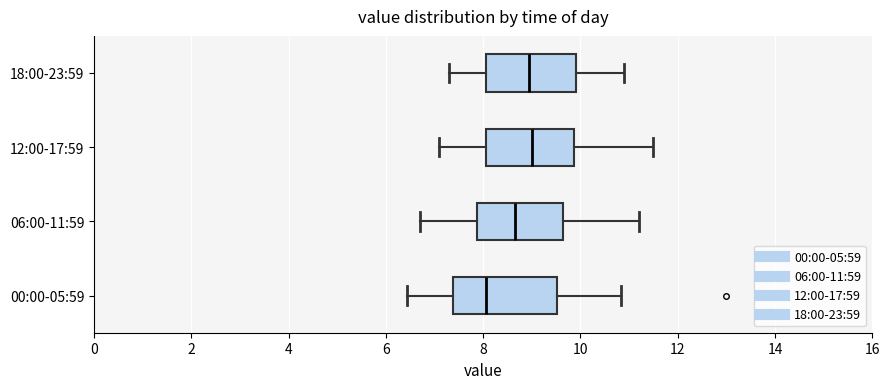

Reading bottom to top, transcribe this box plot: for each box, give where its median line is, the range the box spans, and where its two whiskers end, as read against the x-axis. The values are not printed on the chart, so give them approximately, as read against the axis.

00:00-05:59: median 8.0, box 7.4 to 9.6, whiskers 6.4 to 10.8
06:00-11:59: median 8.6, box 7.8 to 9.6, whiskers 6.8 to 11.2
12:00-17:59: median 9.0, box 8.0 to 9.8, whiskers 7.2 to 11.6
18:00-23:59: median 9.0, box 8.0 to 10.0, whiskers 7.4 to 11.0